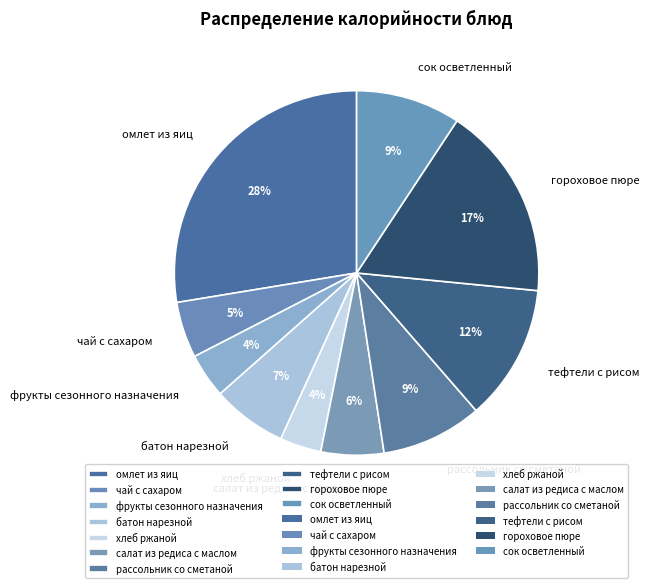

Do фрукты сезонного назначения and батон нарезной together represent more than half of the pie?

No